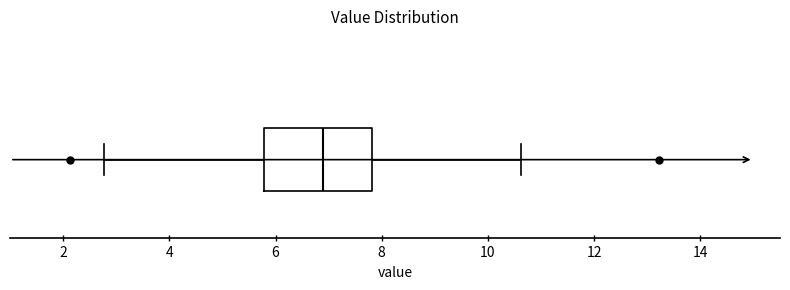

Where does the left whisker of the box end on the x-axis? The values are not printed on the chart, so give them approximately, as read against the axis.

2.8